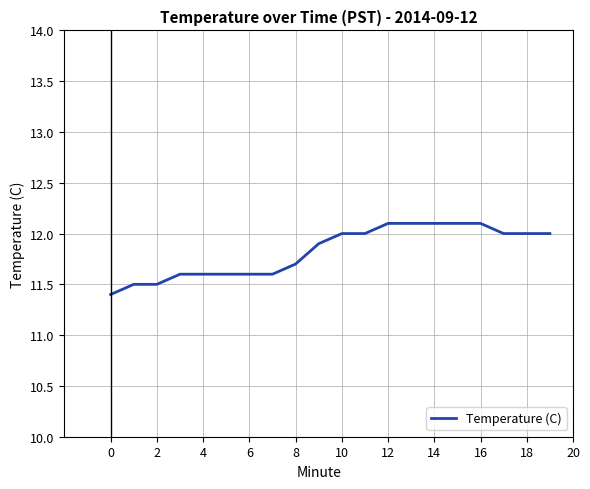

What is the difference between the maximum and minimum values?

0.7